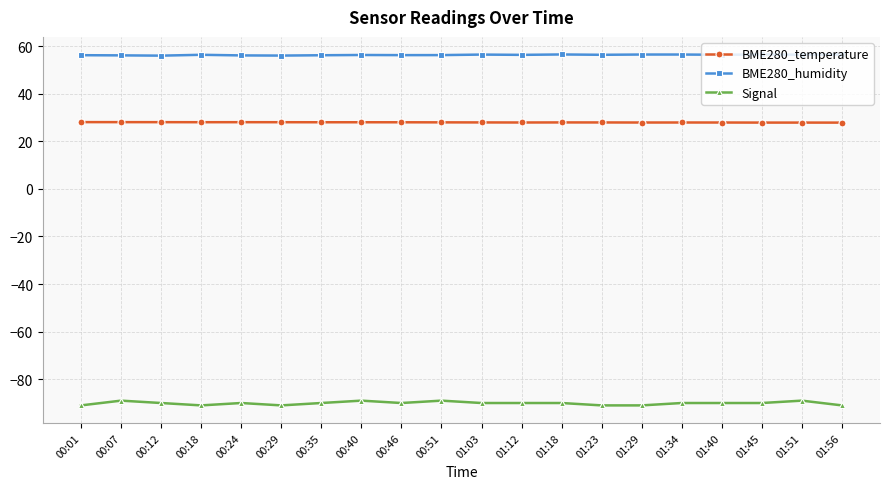

What is the label of the 12th point from the right?

00:46